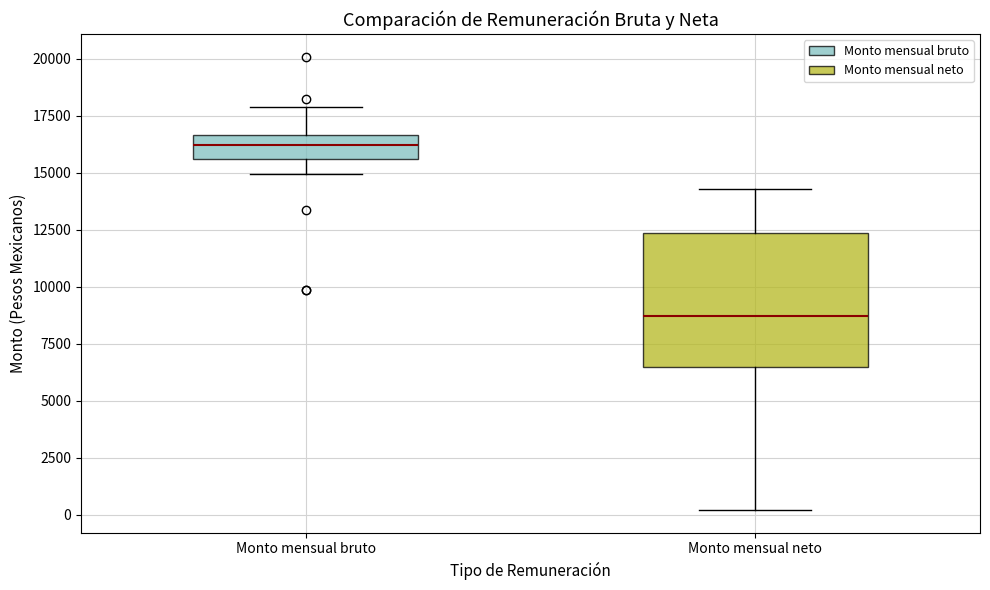

Reading left to right, transcribe this box plot: for each box, give where its median line is, the range the box spans, and where its two whiskers end, as read against the y-axis. The values are not printed on the chart, so give them approximately, as read against the axis.

Monto mensual bruto: median 16000, box 15500 to 16500, whiskers 15000 to 18000
Monto mensual neto: median 8500, box 6500 to 12500, whiskers 0 to 14500